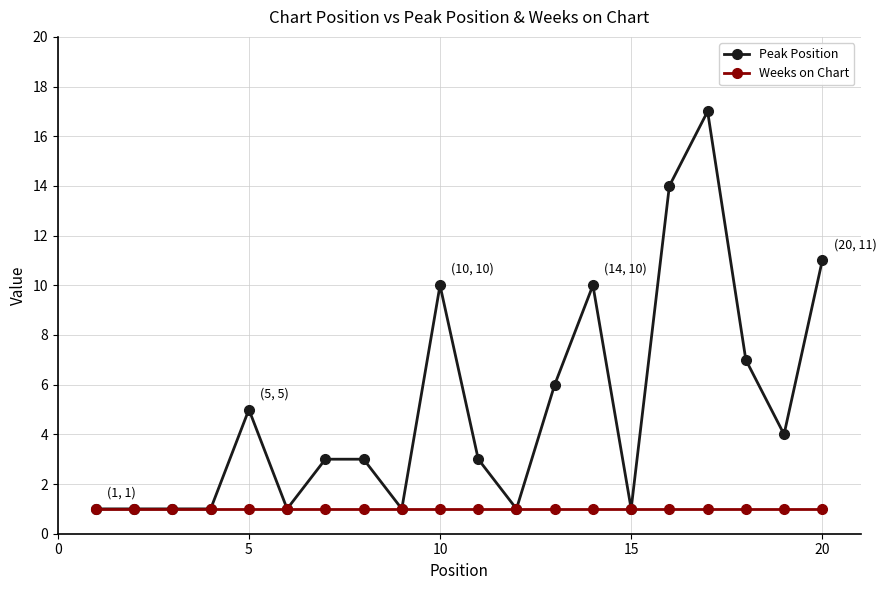

What is the highest value of the Peak Position series?

17